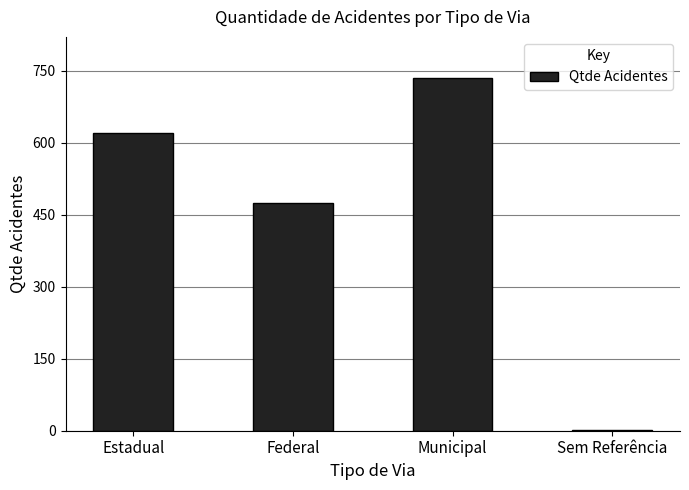

At which category does the chart reach its peak across all series?

Municipal